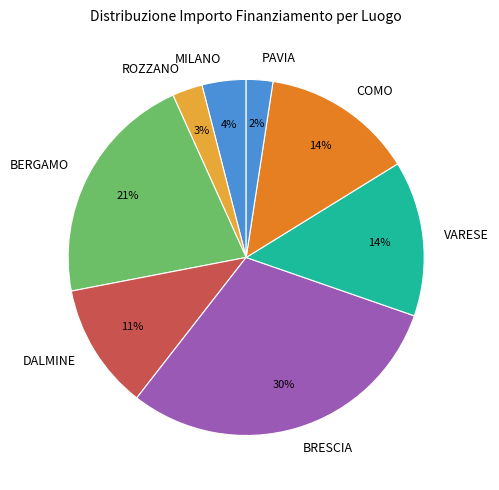

Which category has the biggest portion of the pie?

BRESCIA